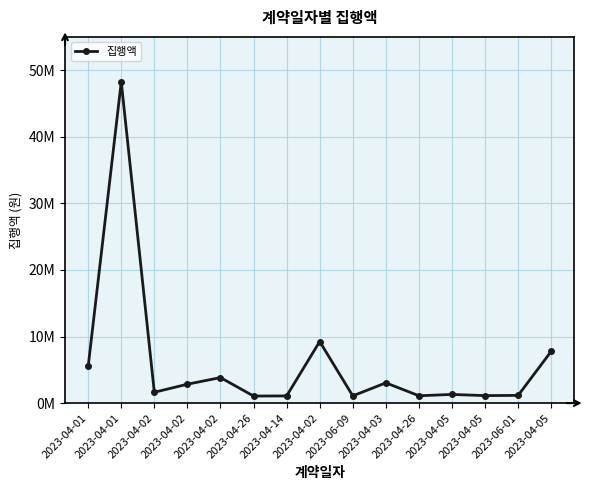

Rank the categories by value from lowest to highest.

2023-04-26, 2023-04-14, 2023-06-09, 2023-04-26, 2023-04-05, 2023-06-01, 2023-04-05, 2023-04-02, 2023-04-02, 2023-04-03, 2023-04-02, 2023-04-01, 2023-04-05, 2023-04-02, 2023-04-01